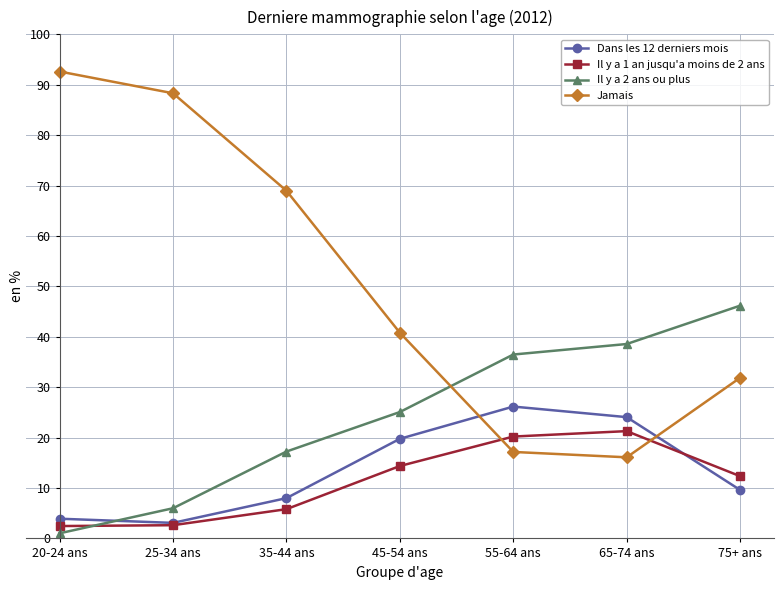

Does the chart have visible grid lines?

Yes